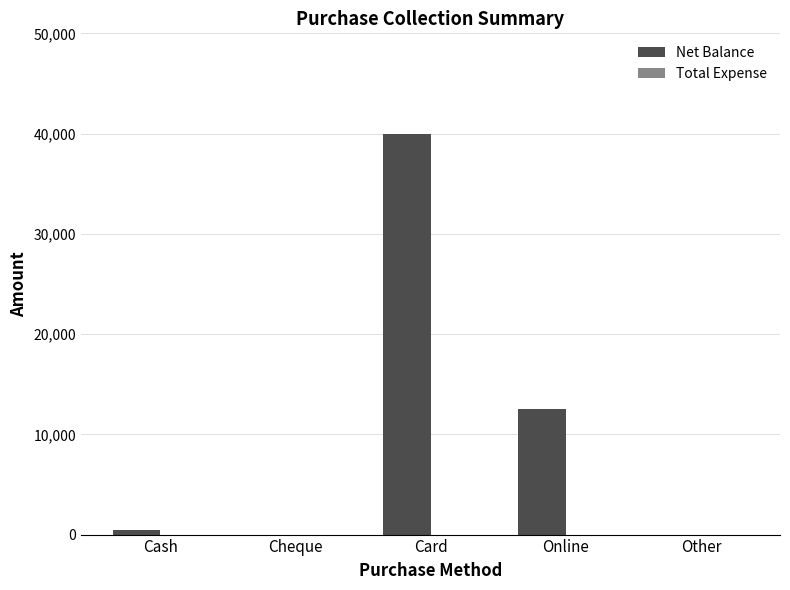

Reading left to right, list all the values displayed in this chart.

Cash=500	Cheque=0	Card=40000	Online=12500	Other=0